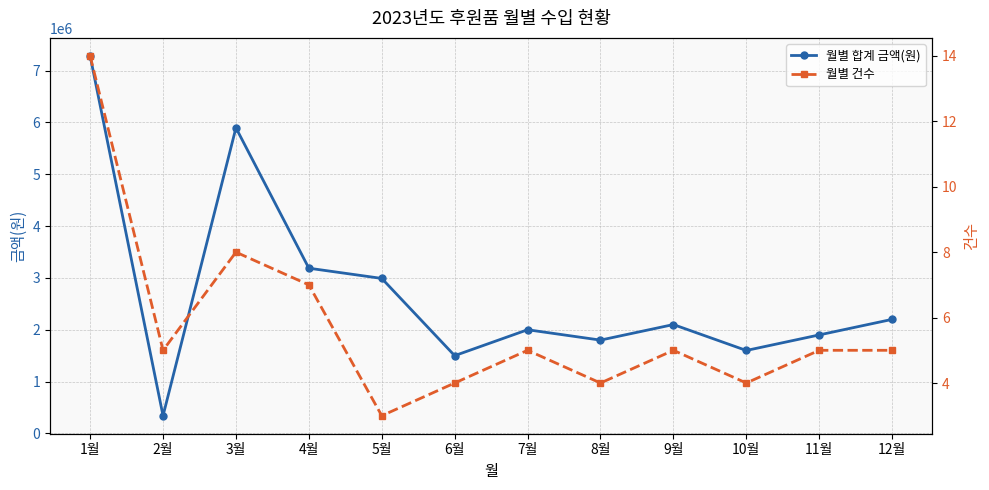

Is it true that 월별 합계 금액(원) equals 3239930 at 11월?

False